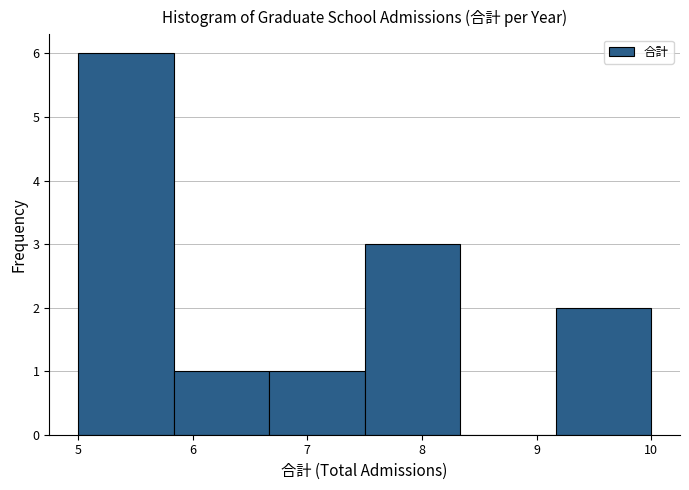

What is the height of the bar covering 5.8 to 6.7 on the x-axis? Neither the bar edges nor the heights are printed on the chart, so give them approximately, as read against the axes.

1